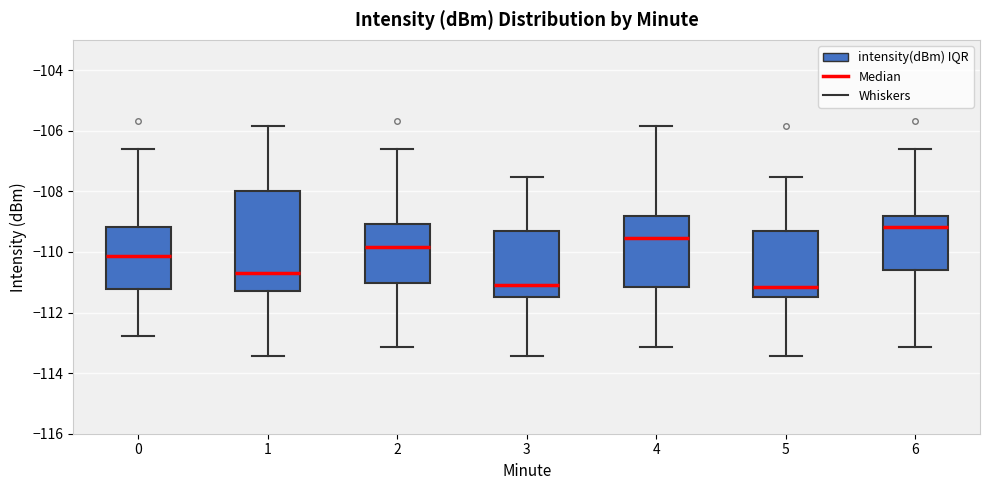

Reading left to right, transcribe this box plot: for each box, give where its median line is, the range the box spans, and where its two whiskers end, as read against the y-axis. The values are not printed on the chart, so give them approximately, as read against the axis.

0: median -110.2, box -111.2 to -109.2, whiskers -112.8 to -106.6
1: median -110.6, box -111.2 to -108.0, whiskers -113.4 to -105.8
2: median -109.8, box -111.0 to -109.0, whiskers -113.2 to -106.6
3: median -111.0, box -111.4 to -109.4, whiskers -113.4 to -107.6
4: median -109.6, box -111.2 to -108.8, whiskers -113.2 to -105.8
5: median -111.2, box -111.4 to -109.4, whiskers -113.4 to -107.6
6: median -109.2, box -110.6 to -108.8, whiskers -113.2 to -106.6